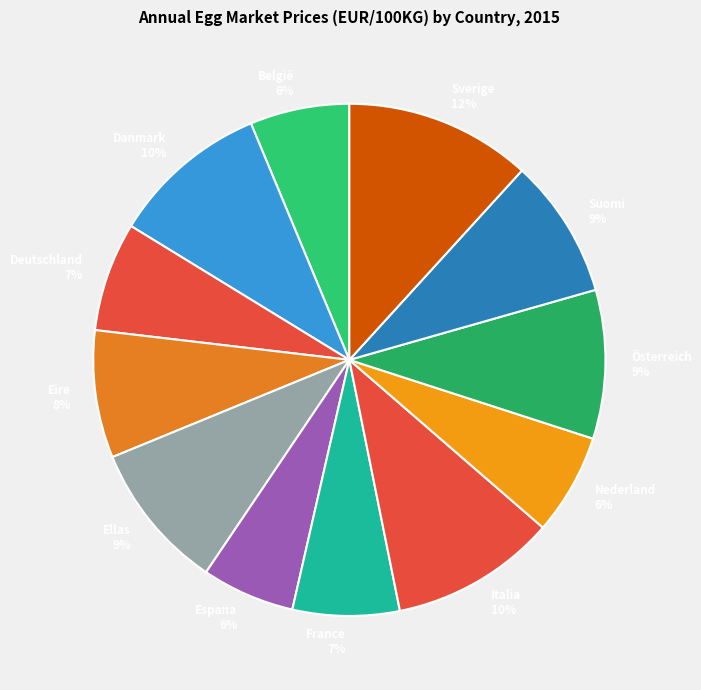

Count the number of slices in the pie.

12